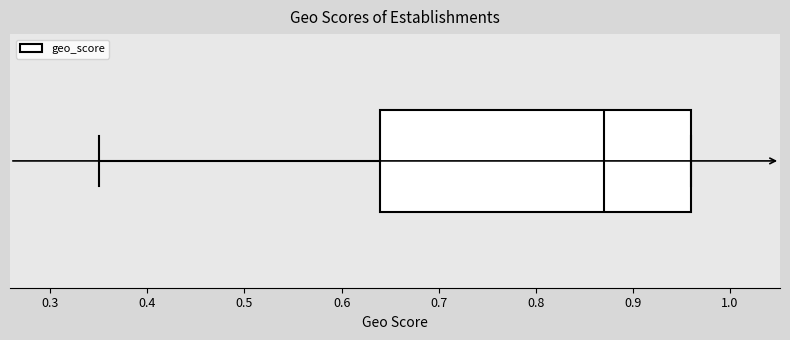

Read this box plot against the x-axis: the position of the median line, the range covered by the box, and the ends of both whiskers. The values are not printed on the chart, so give them approximately, as read against the axis.

median 0.87, box 0.64 to 0.96, whiskers 0.35 to 0.96